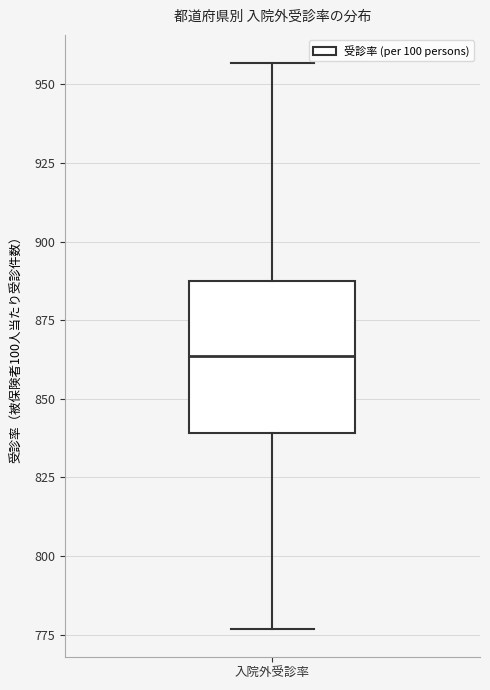

Where does the lower whisker of the box for 入院外受診率 end on the y-axis? The values are not printed on the chart, so give them approximately, as read against the axis.

775